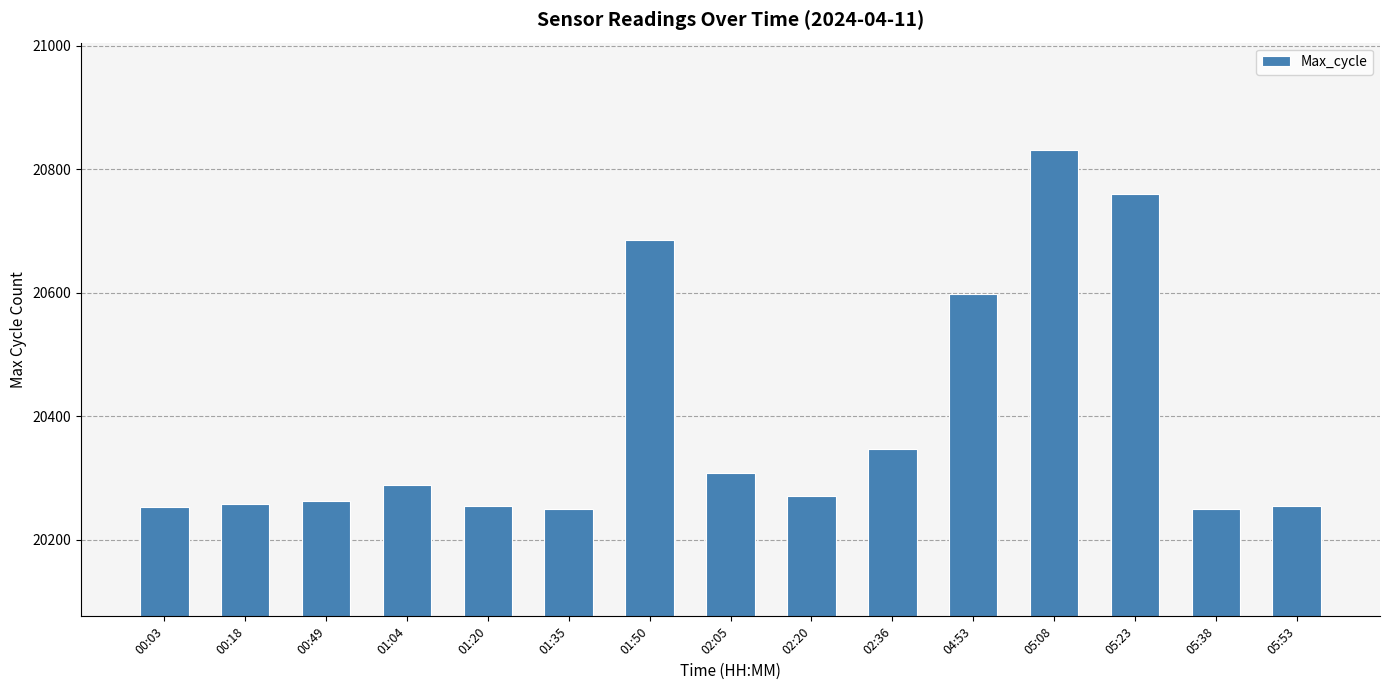

What position from the left is 01:20?

5